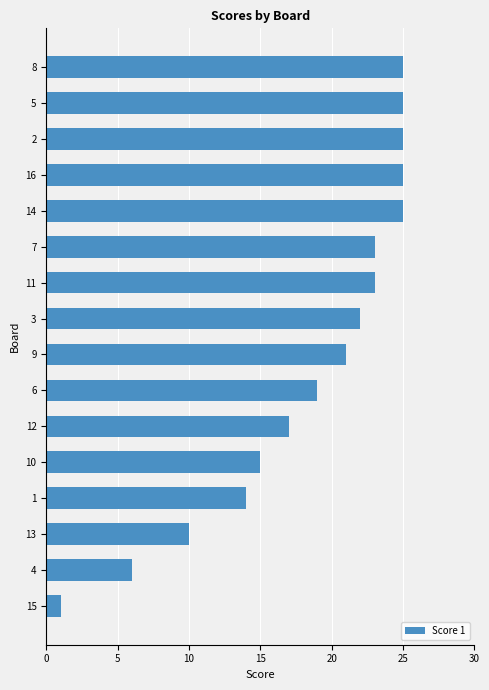

Reading bottom to top, list all the values displayed in this chart.

1	6	10	14	15	17	19	21	22	23	23	25	25	25	25	25